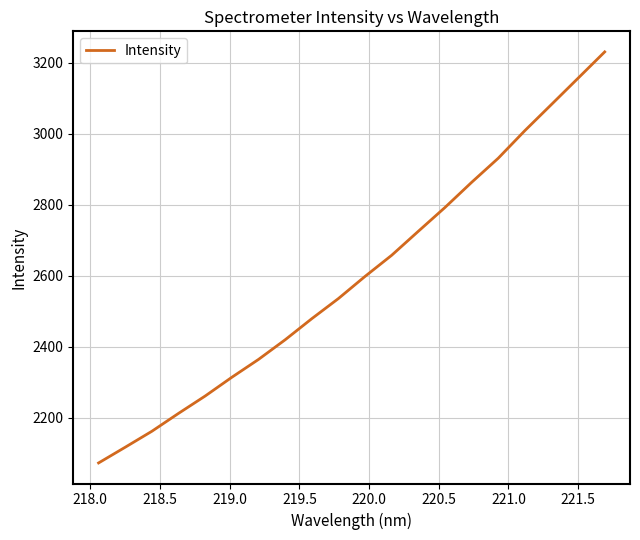

What is the sum of all values?

51973.2